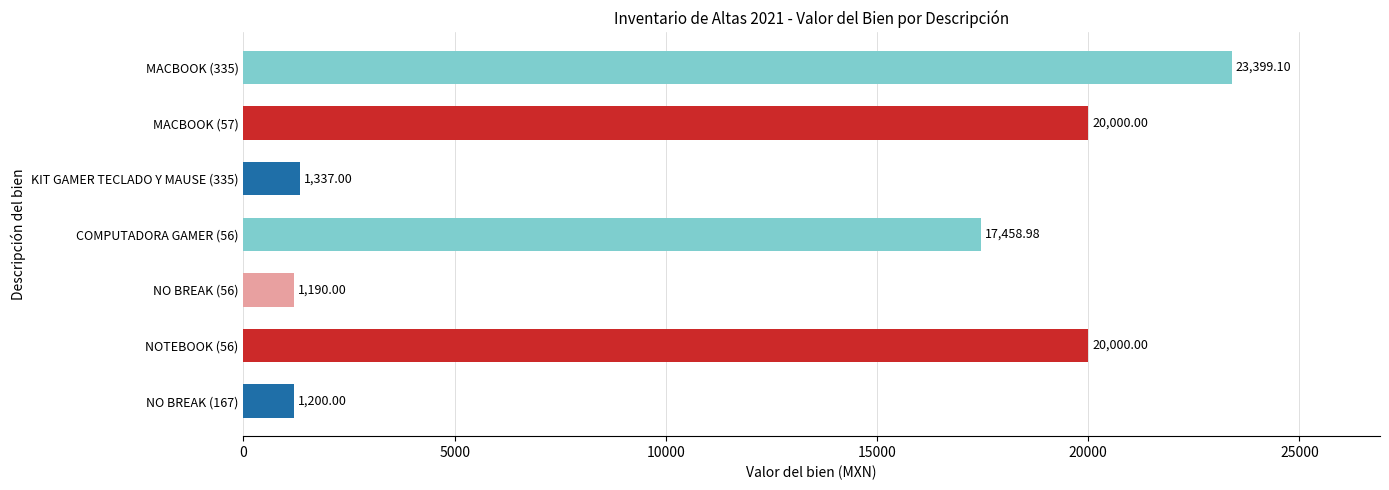

What is the change in value from NO BREAK (56) to MACBOOK (335)?

+22209.1